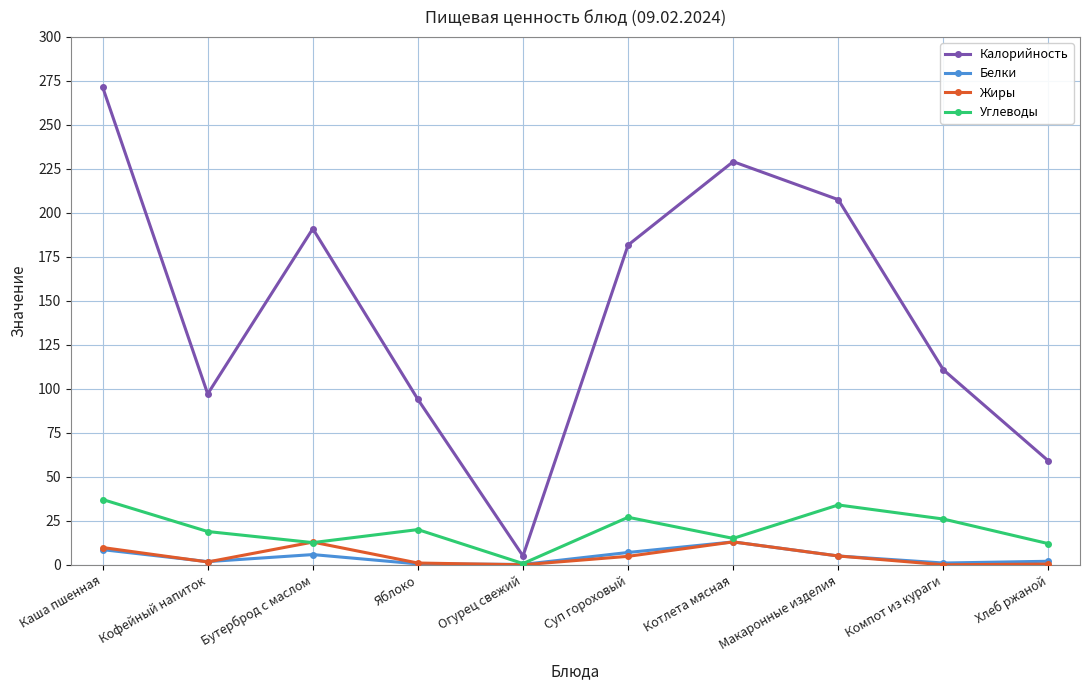

What is the sum of the Жиры values at Макаронные изделия and Огурец свежий?

5.0